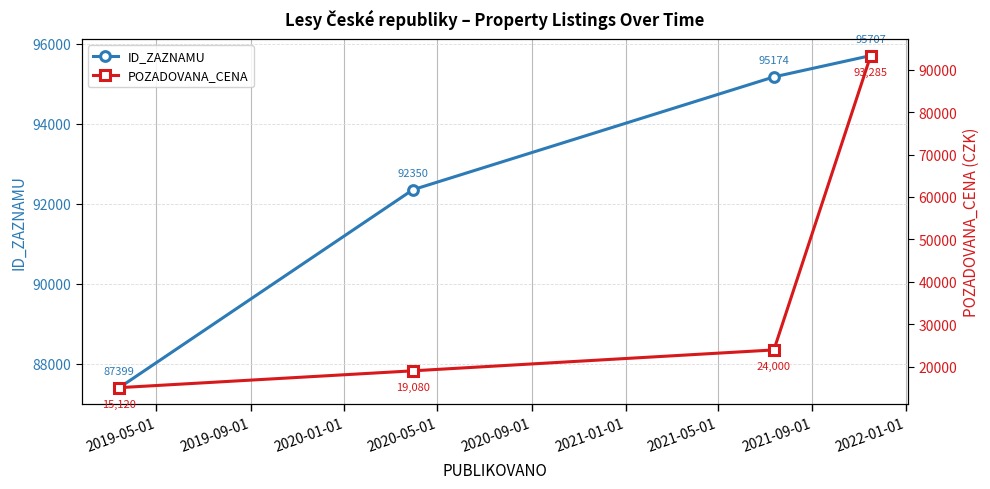

What is the difference between the second highest and second lowest values in the POZADOVANA_CENA series?

4920